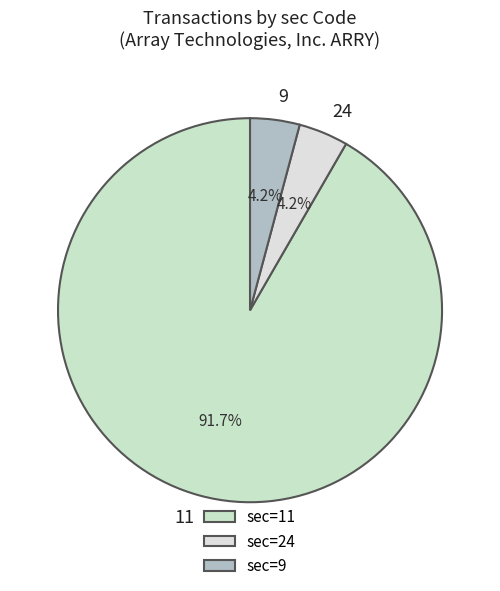

To the nearest percent, what portion does 11 represent?

92%